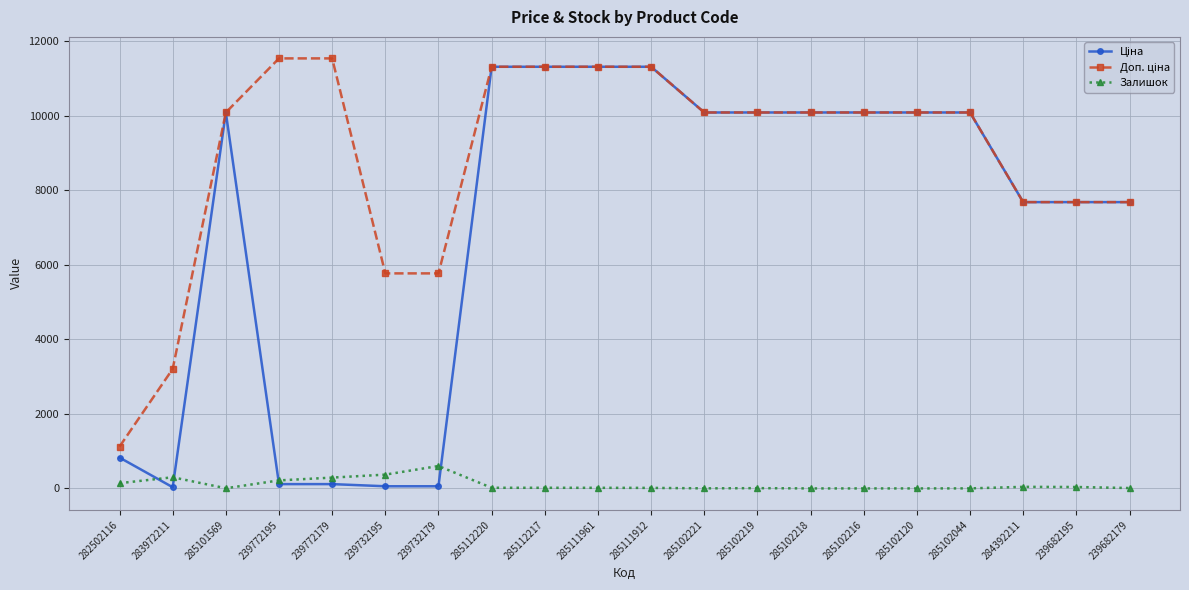

How many categories are shown in the chart?

20